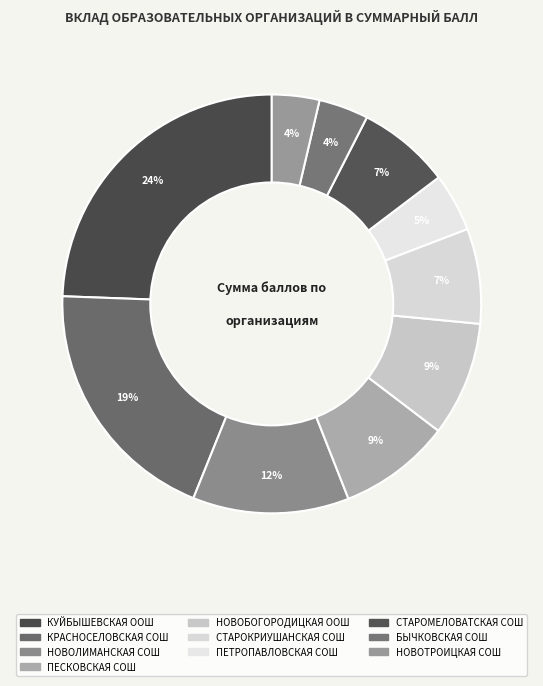

Count the number of slices in the pie.

10